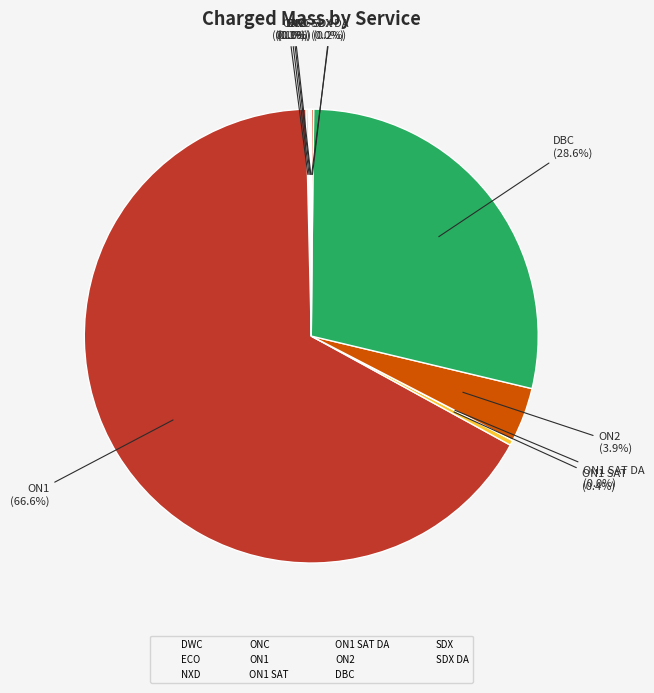

Is it true that ON1 is 58% of the pie?

False